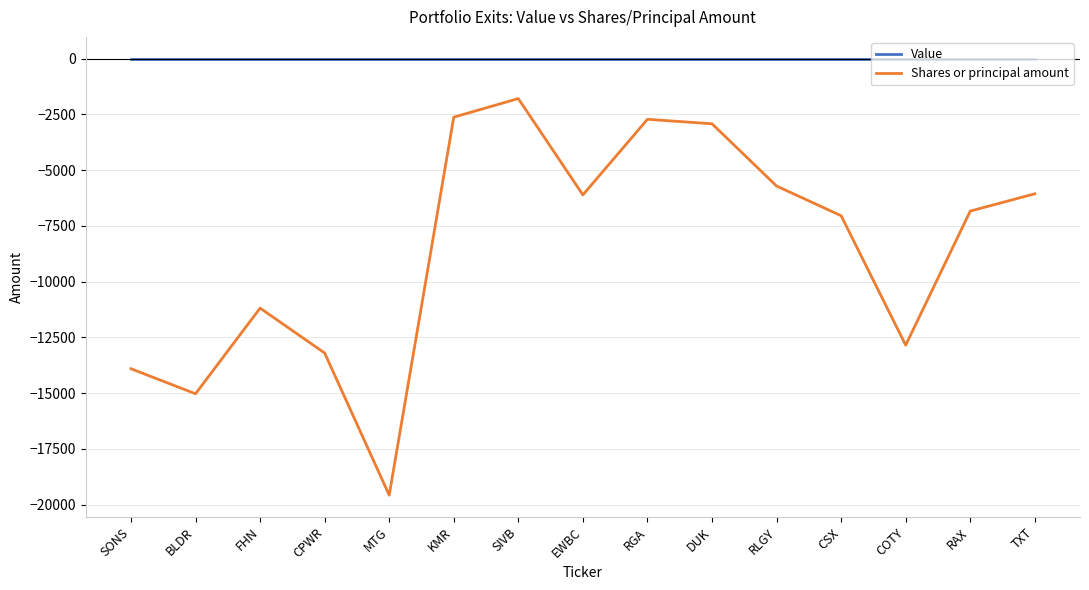

At which category does Shares or principal amount reach its first local peak?

FHN